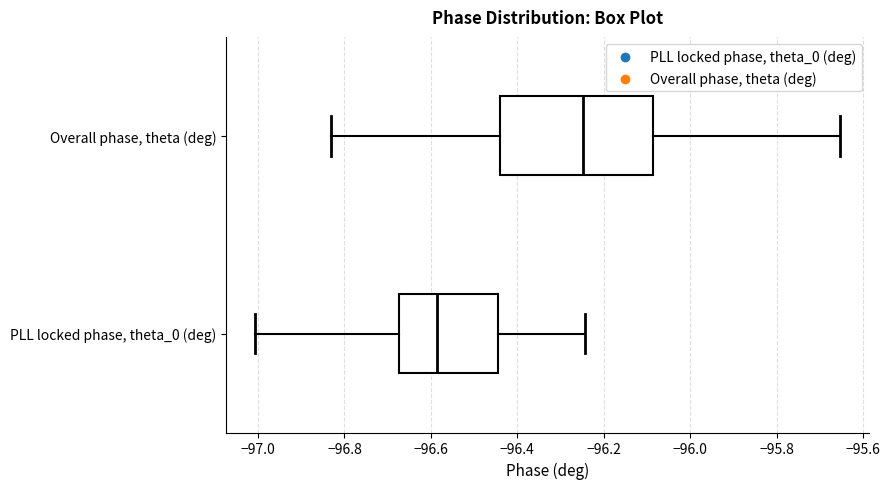

Which box has the furthest to the right median line?

Overall phase, theta (deg)